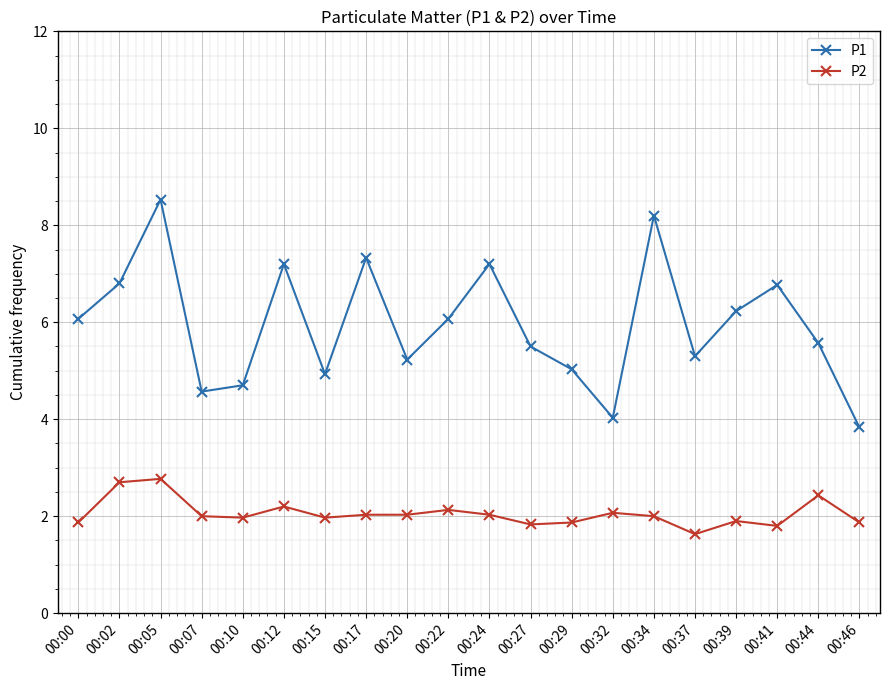

True or false: P1 and P2 intersect in this chart.

False